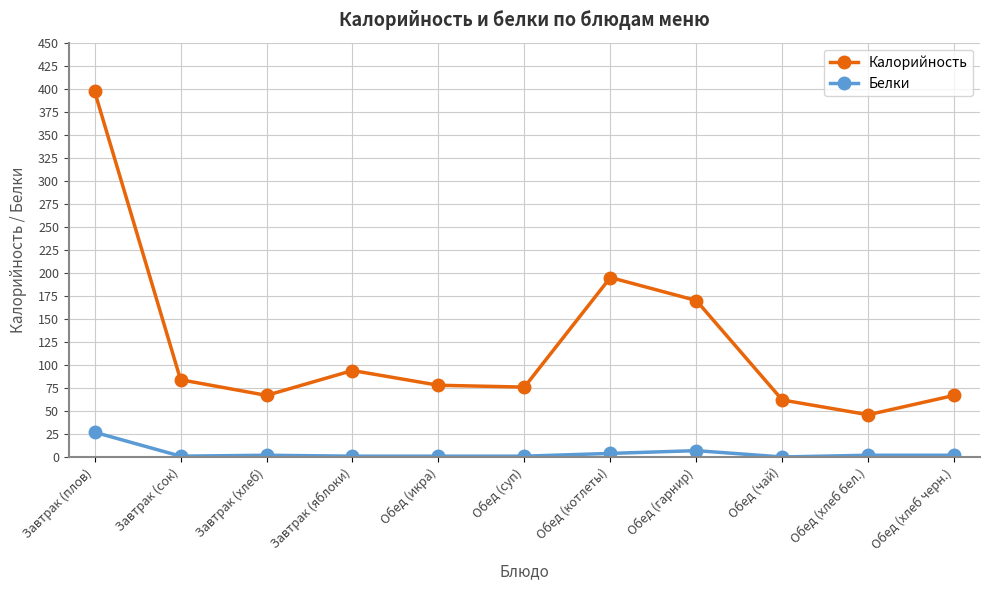

True or false: Калорийность and Белки intersect in this chart.

False